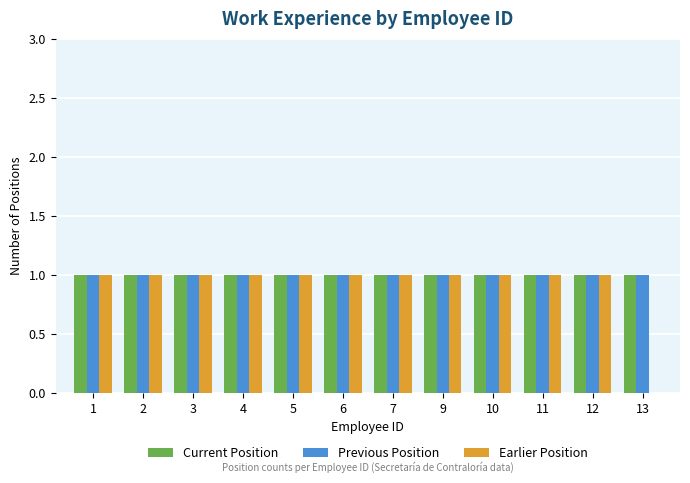

What is the total value across all series at 7?

3